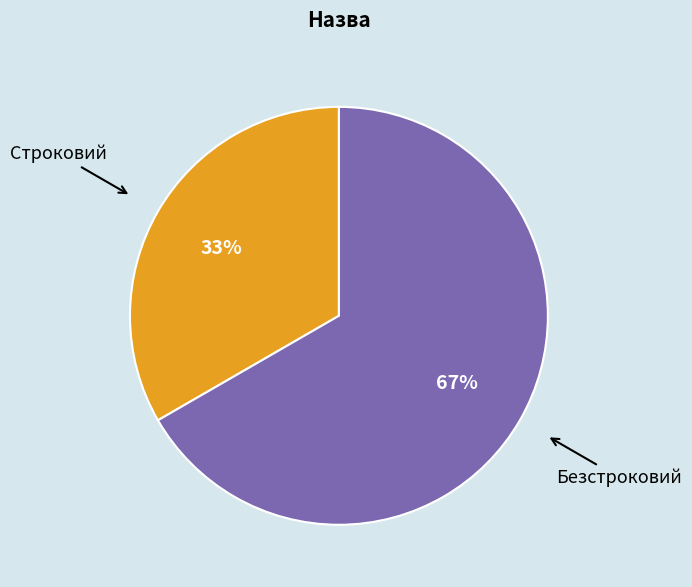

Does Безстроковий represent more than half of the total?

Yes